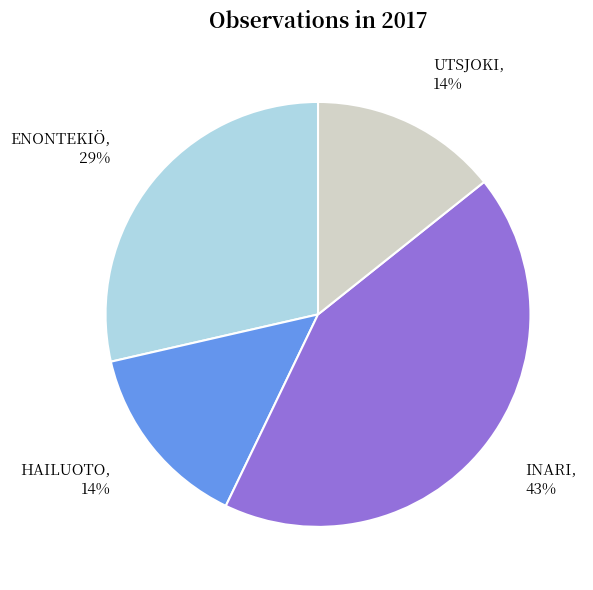

To the nearest percent, what percentage of the pie is INARI?

43%